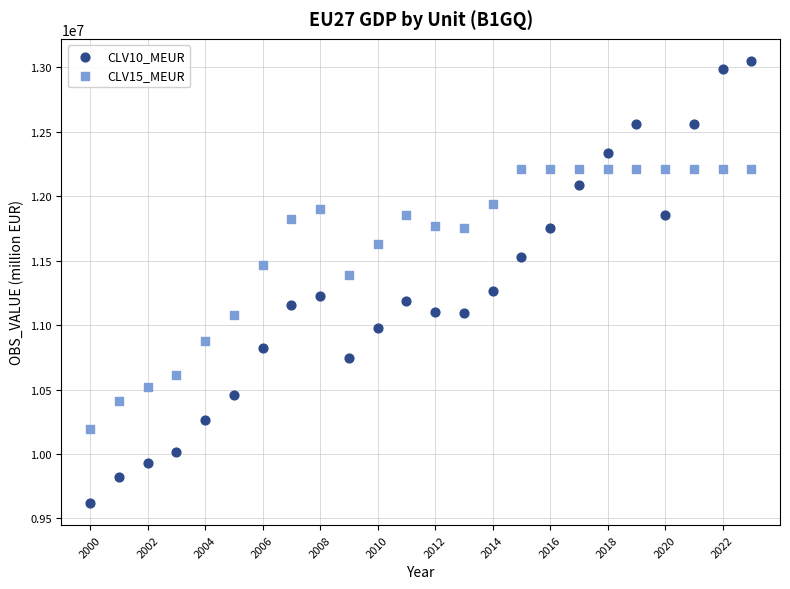

What are all the series names shown in the legend?

CLV10_MEUR, CLV15_MEUR